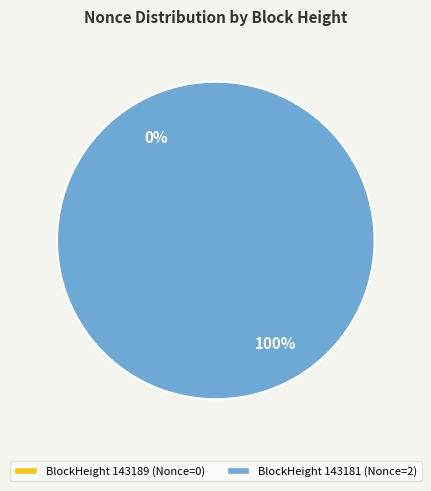

Which slice is the smallest?

143189